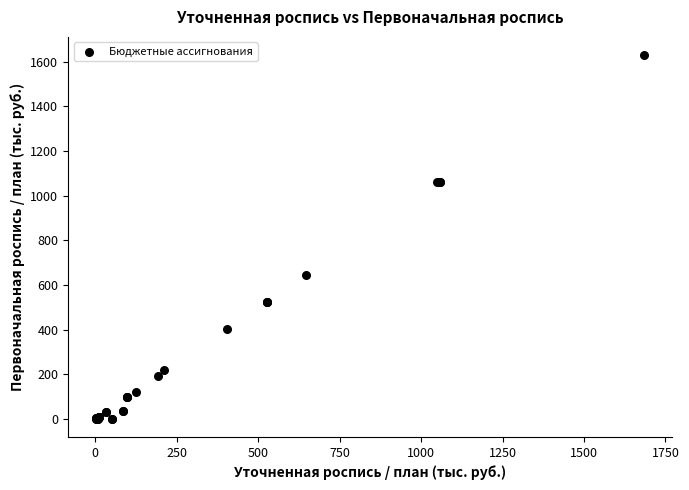

What Y value in the scatter plot is closest to 815?

645.5